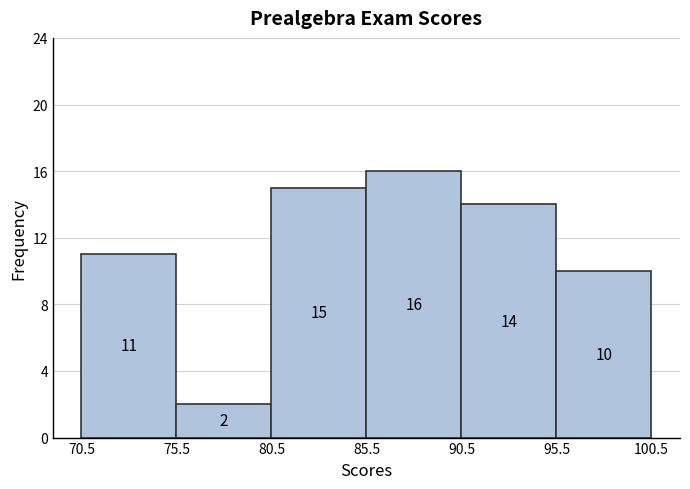

Over which range of the x-axis is the bar tallest?

85.5 to 90.5